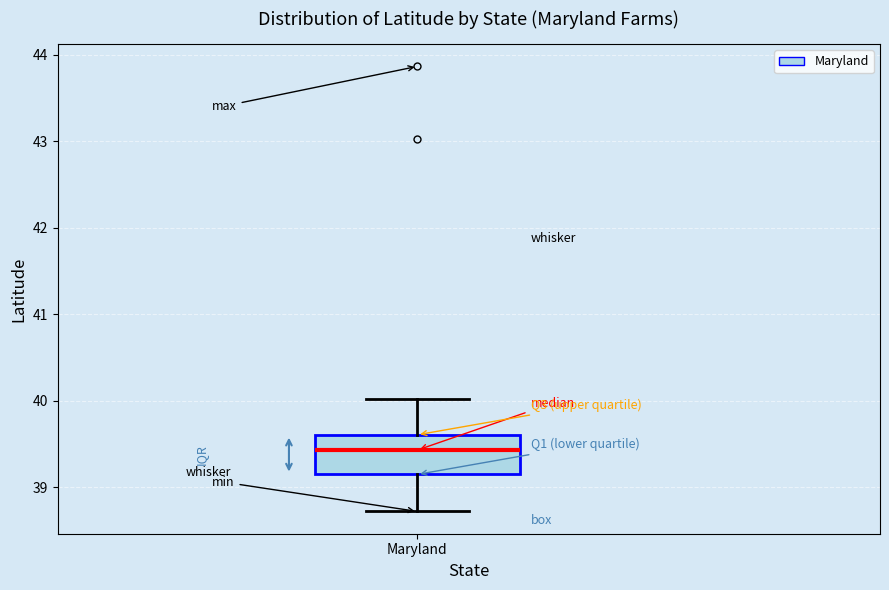

Read this box plot against the y-axis: the position of the median line, the range covered by the box, and the ends of both whiskers. The values are not printed on the chart, so give them approximately, as read against the axis.

median 39.4, box 39.1 to 39.6, whiskers 38.7 to 40.0